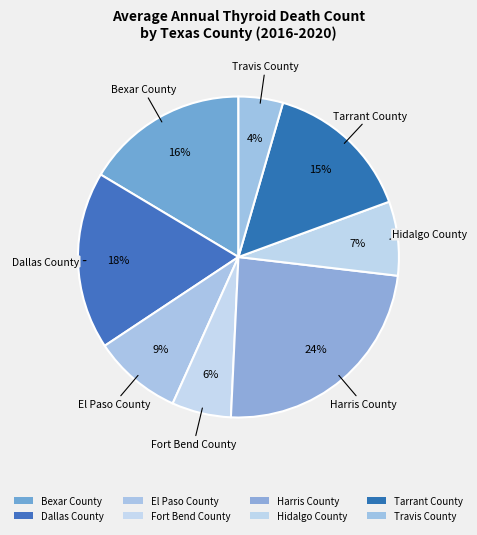

Which category has the biggest portion of the pie?

Harris County